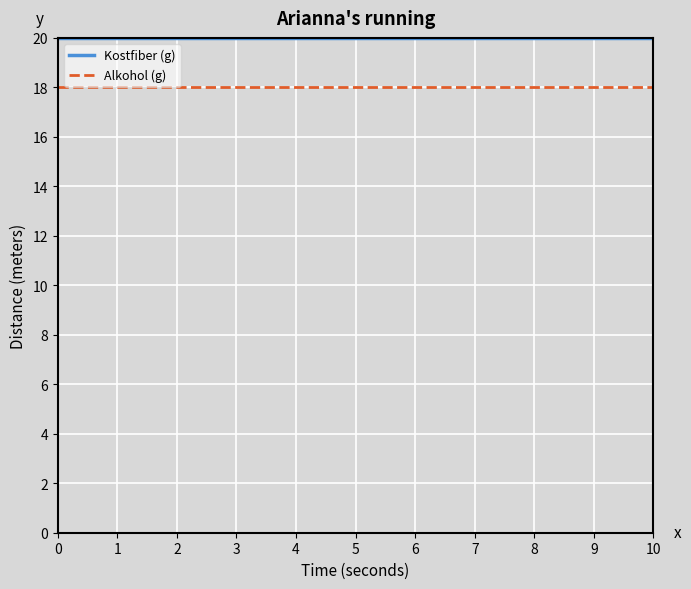

What is the maximum value for Kostfiber (g)?

20